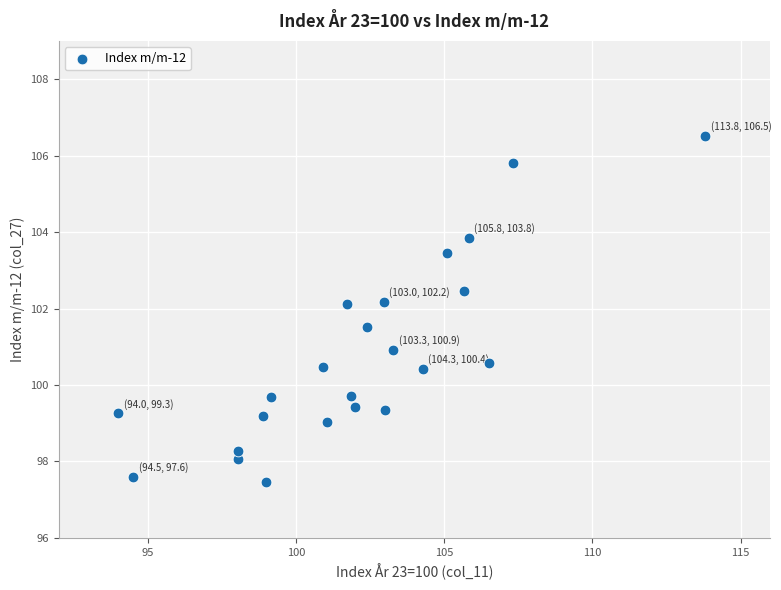

What is the range of X values (max minus min)?

19.8